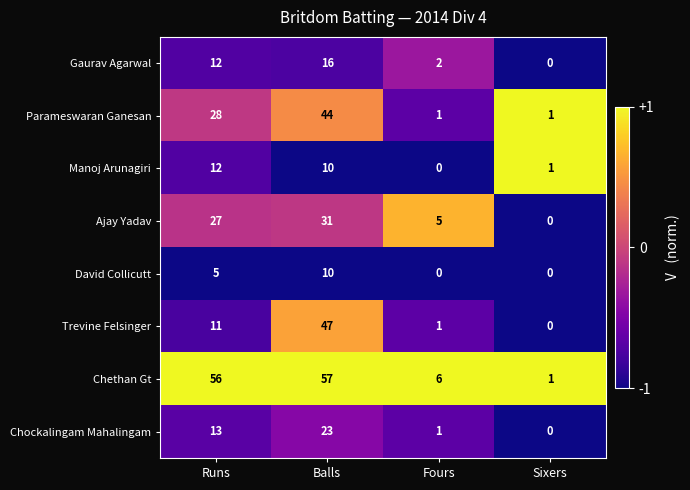

Which series has the largest total across all categories?

Chethan Gt